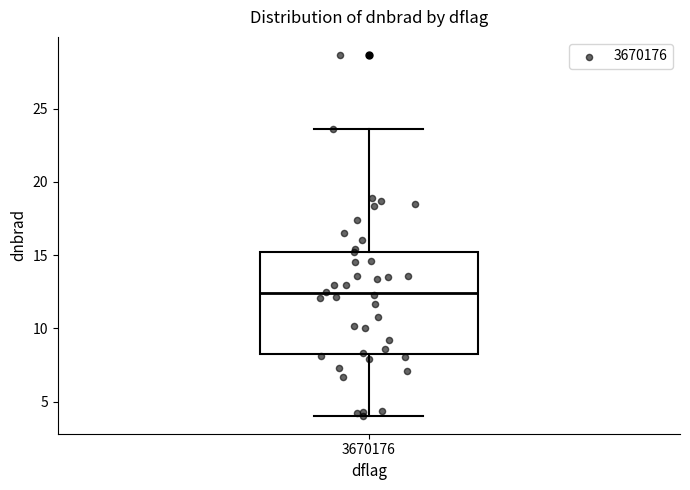

Read this box plot against the y-axis: the position of the median line, the range covered by the box, and the ends of both whiskers. The values are not printed on the chart, so give them approximately, as read against the axis.

median 12.5, box 8.5 to 15.0, whiskers 4.0 to 23.5